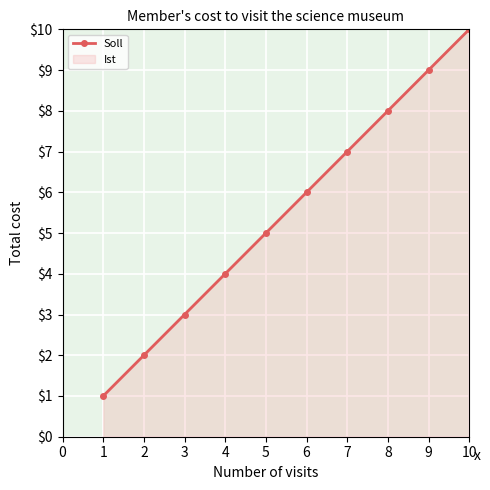

List the labels in order of value, largest first.

10, 9, 8, 7, 6, 5, 4, 3, 2, 1